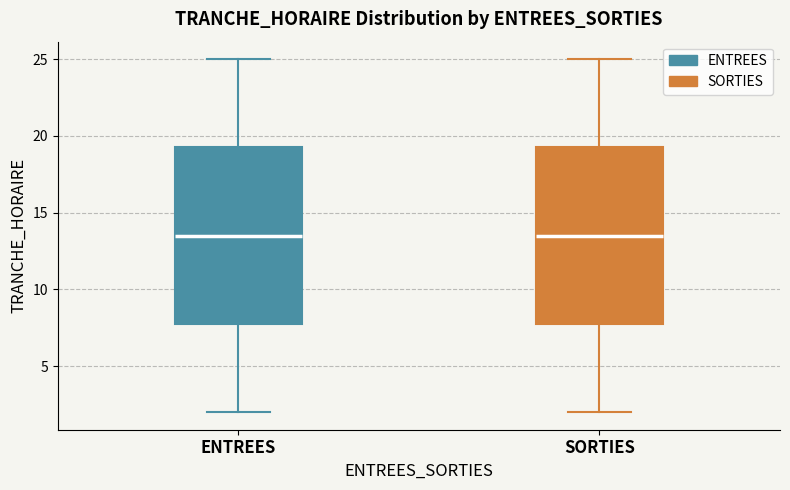

Where does the lower whisker of the box for ENTREES end on the y-axis? The values are not printed on the chart, so give them approximately, as read against the axis.

2.0